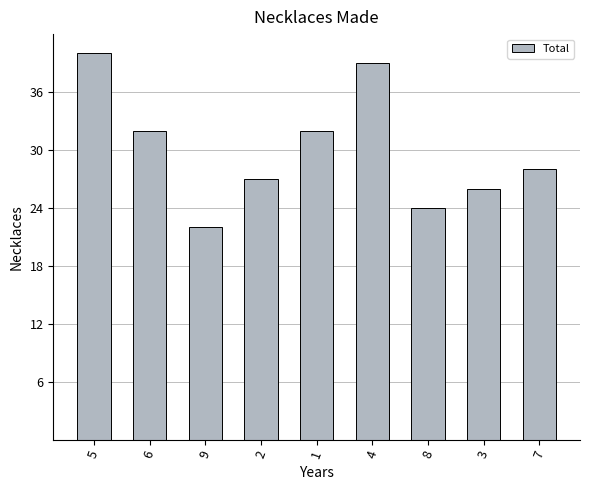

What is the sum of the values at 9 and 8?

46